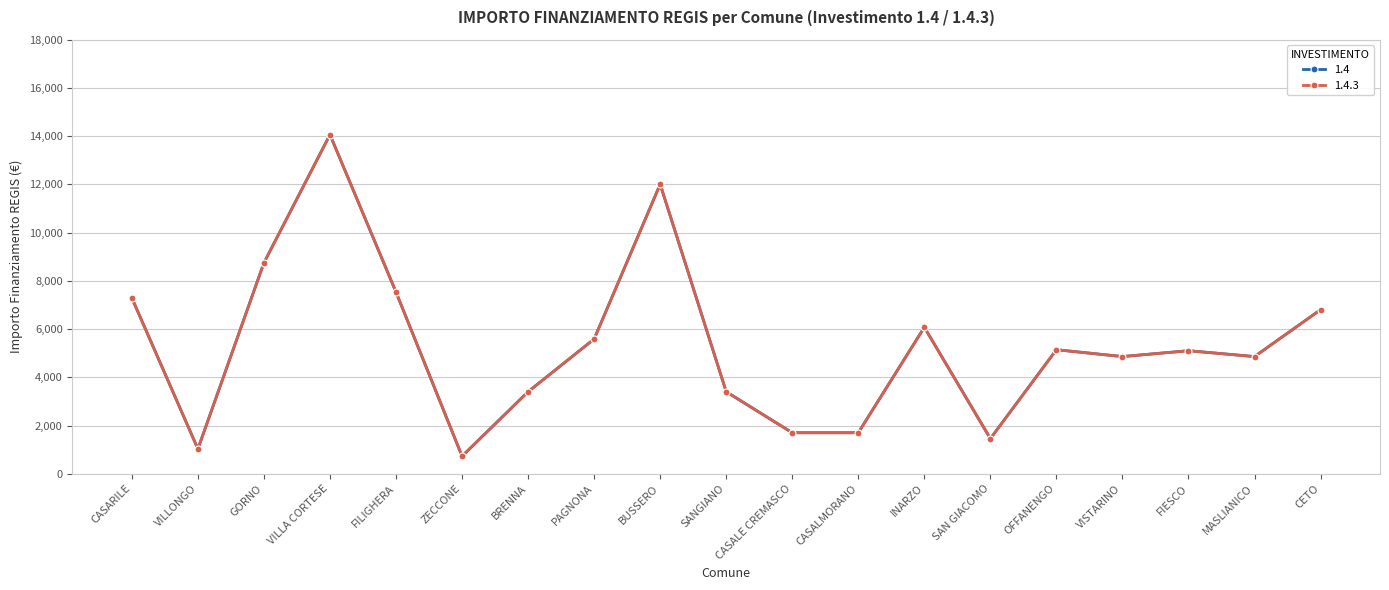

Reading right to left, what are all the values shown in this chart?

1.4: 6804	4860	5103	4860	5145	1458	6075	1701	1701	3402	12005	5589	3402	729	7533	14063	8748	1029	7290
1.4.3: 6804	4860	5103	4860	5145	1458	6075	1701	1701	3402	12005	5589	3402	729	7533	14063	8748	1029	7290